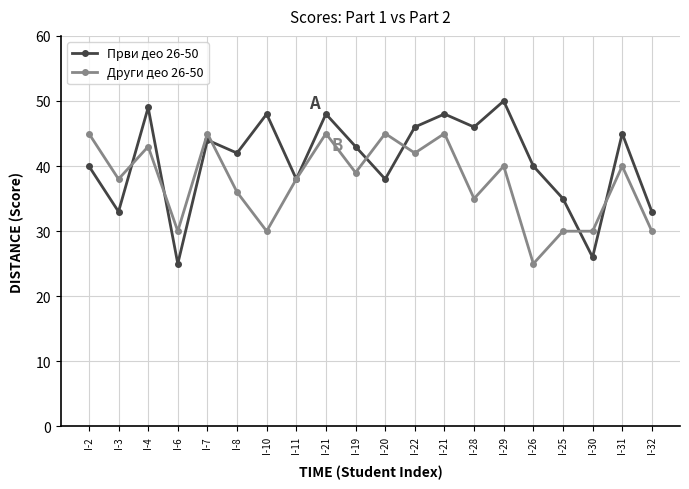

What is the difference between the second highest and minimum values in the Други део 26-50 series?

20